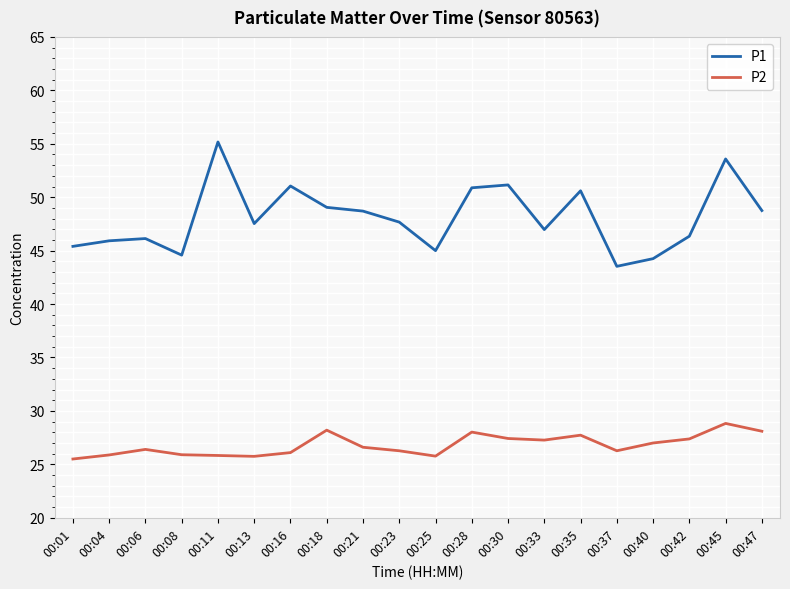

What is the total value across all series at 00:01?

70.9